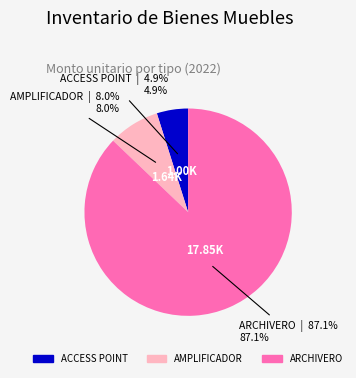

Is there a majority slice in this chart?

Yes